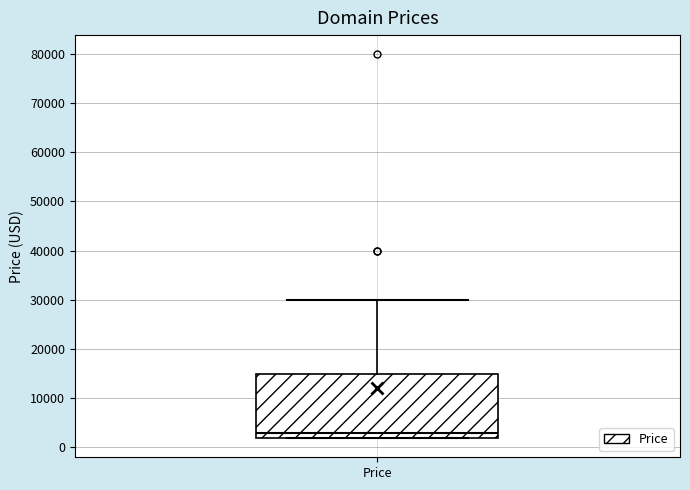

Read this box plot against the y-axis: the position of the median line, the range covered by the box, and the ends of both whiskers. The values are not printed on the chart, so give them approximately, as read against the axis.

median 3000, box 2000 to 15000, whiskers 2000 to 30000